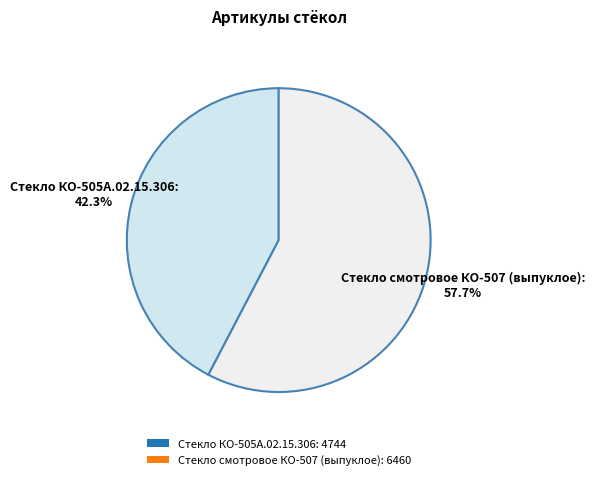

The Стекло смотровое КО-507 (выпуклое) slice represents 58% of the pie. True or false?

True